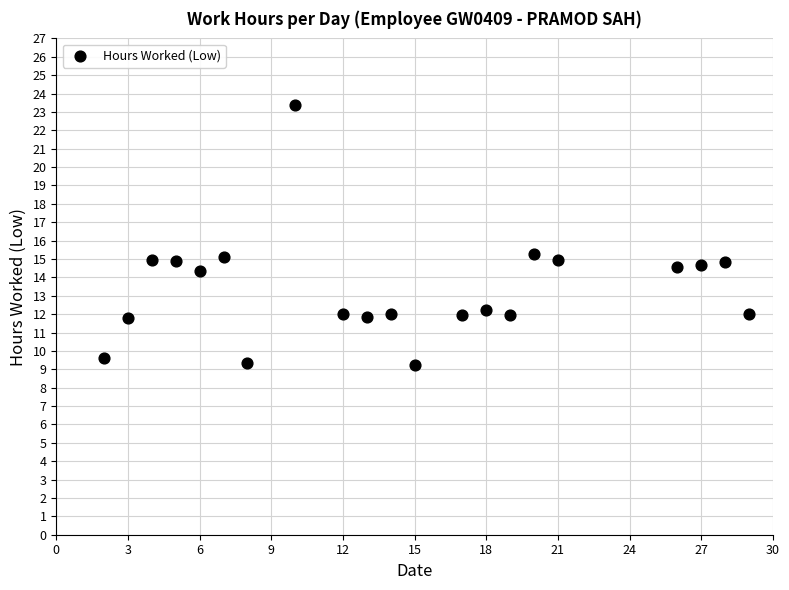

What is the range of Y values (max minus min)?

14.1